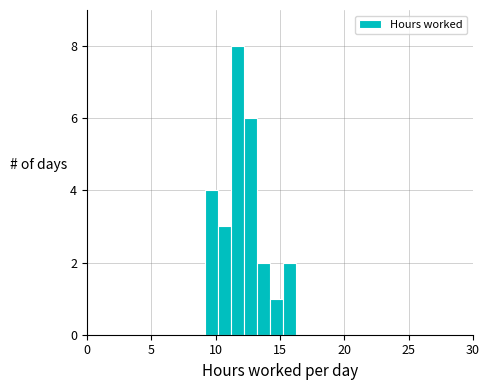

Read against the x-axis, roughly where is the centre of the tallest bar?

11.5